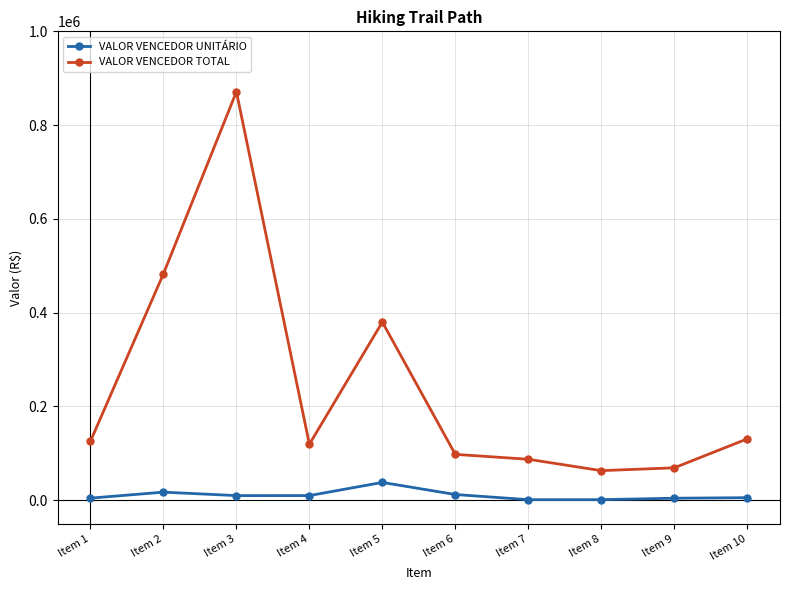

What is the value of the VALOR VENCEDOR UNITÁRIO point at the 3rd from the left?

9900.0